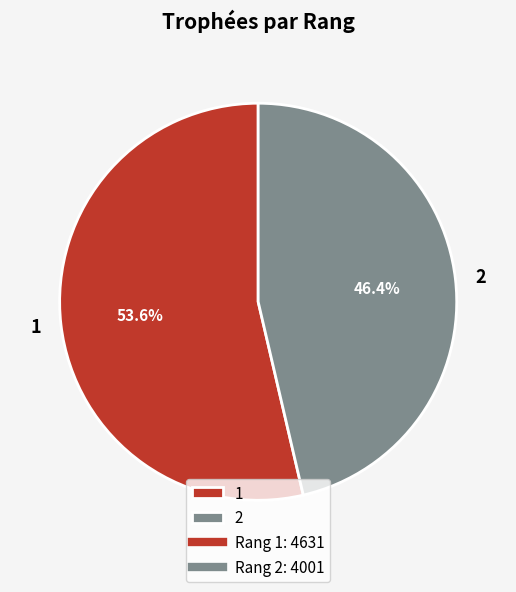

To the nearest percent, what is the combined percentage of 2 and 1?

100%